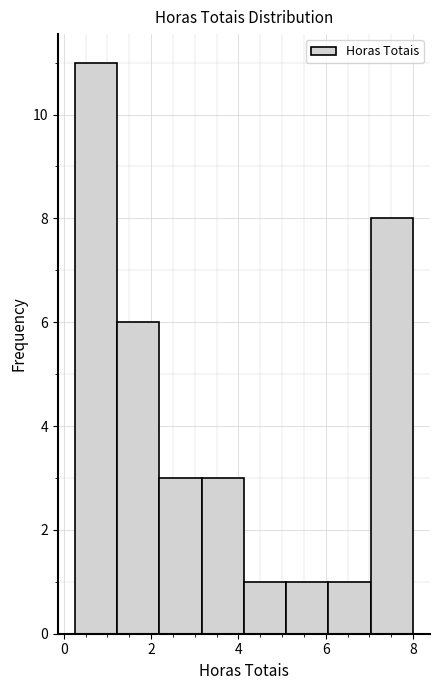

Reading left to right, transcribe this chart: for each bar, give the range it covers on the x-axis and its height. Neither the bar edges nor the heights are printed on the chart, so give them approximately, as read against the axes.

0.2 to 1.2: 11
1.2 to 2.2: 6
2.2 to 3.2: 3
3.2 to 4.2: 3
4.2 to 5.0: 1
5.0 to 6.0: 1
6.0 to 7.0: 1
7.0 to 8.0: 8